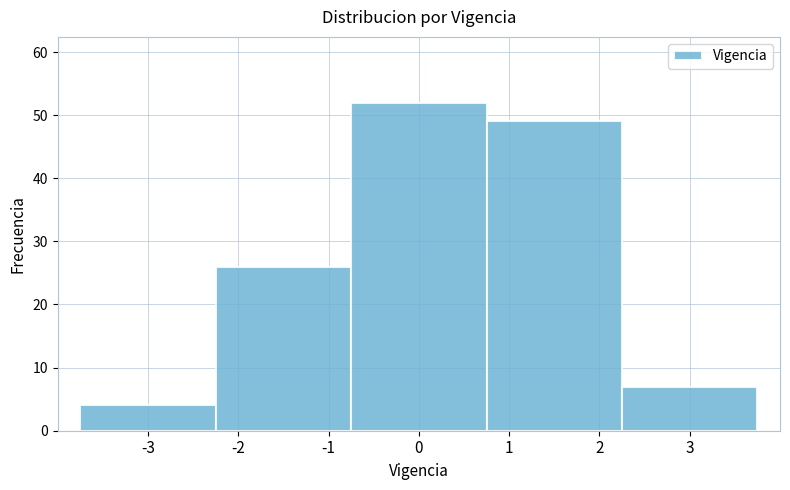

Which range on the x-axis has the tallest bar?

-0.75 to 0.75